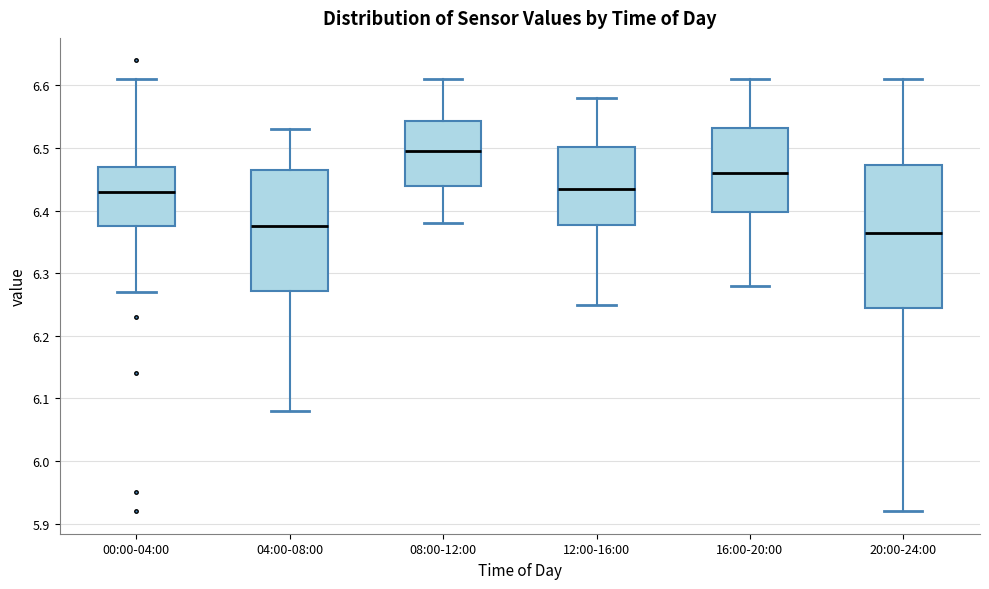

Which box's median line is the highest?

08:00-12:00